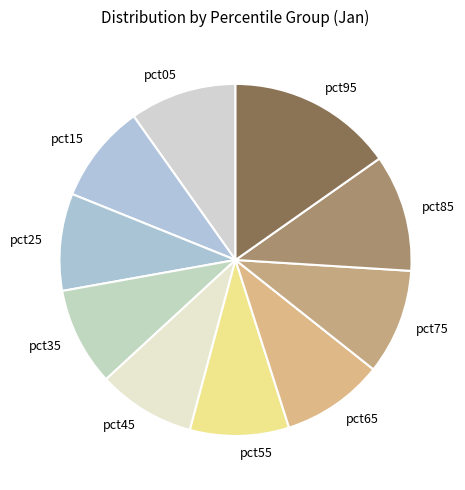

The pct05 slice represents 10% of the pie. True or false?

True